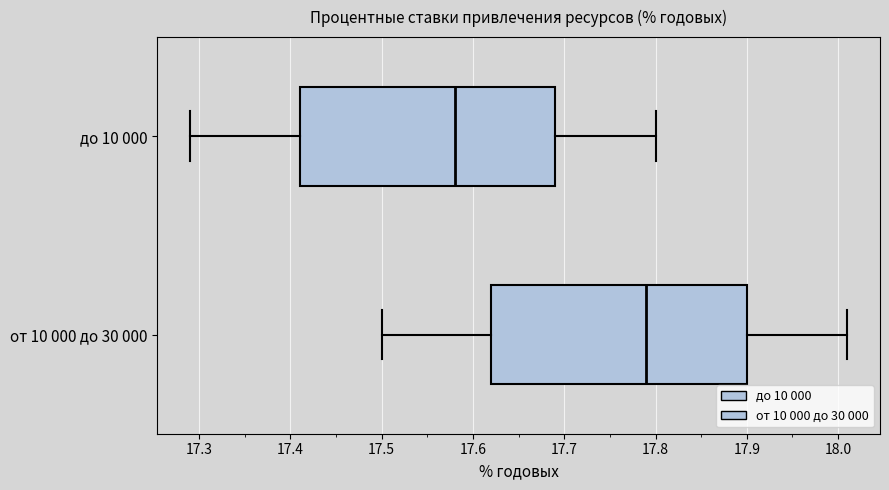

Where does the median line of the box for от 10 000 до 30 000 sit on the x-axis? The values are not printed on the chart, so give them approximately, as read against the axis.

17.79